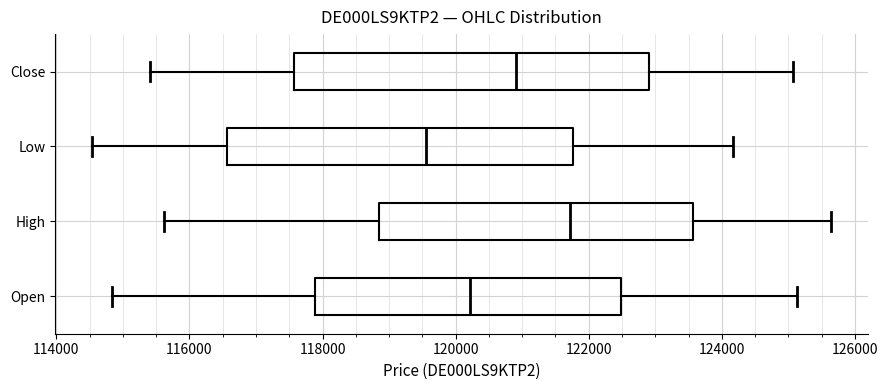

Which box has the furthest to the left median line?

Low